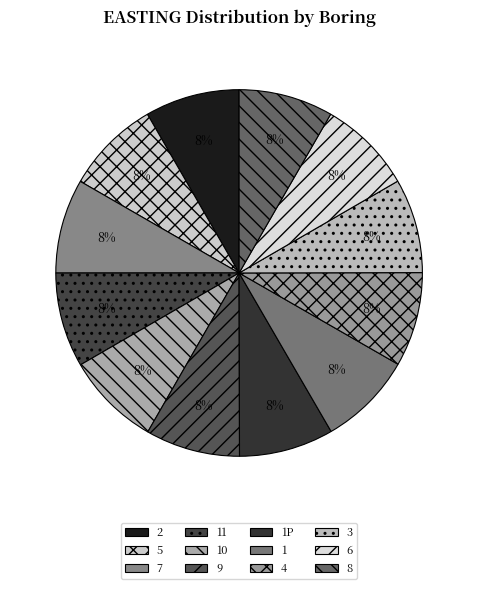

Which slice is the largest?

11